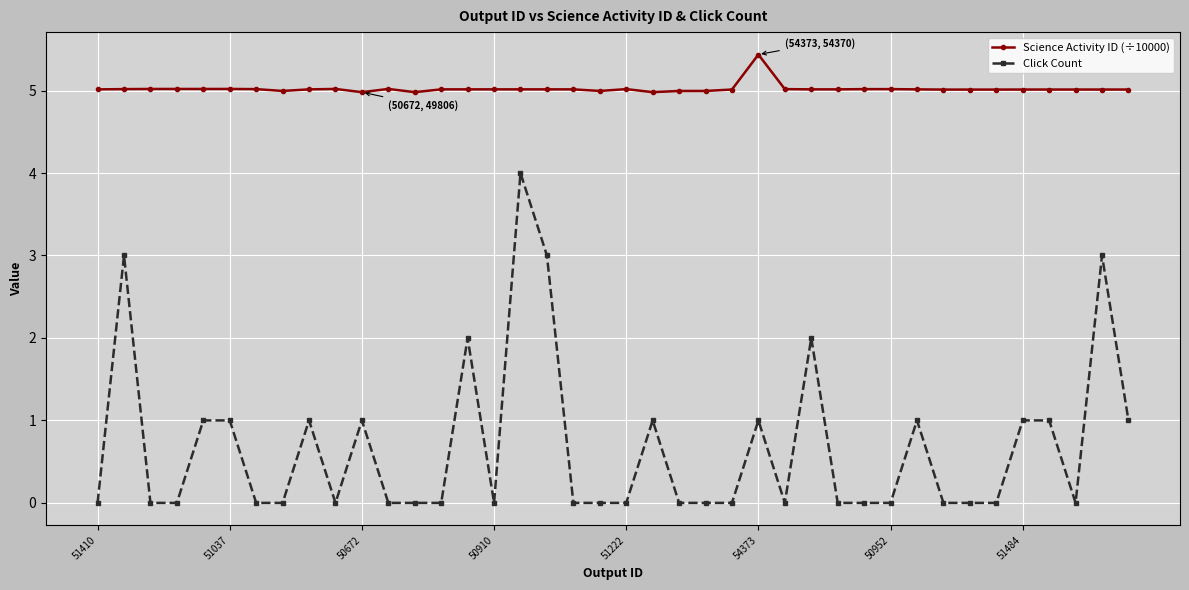

Which series has the largest total across all categories?

Science Activity ID (÷10000)